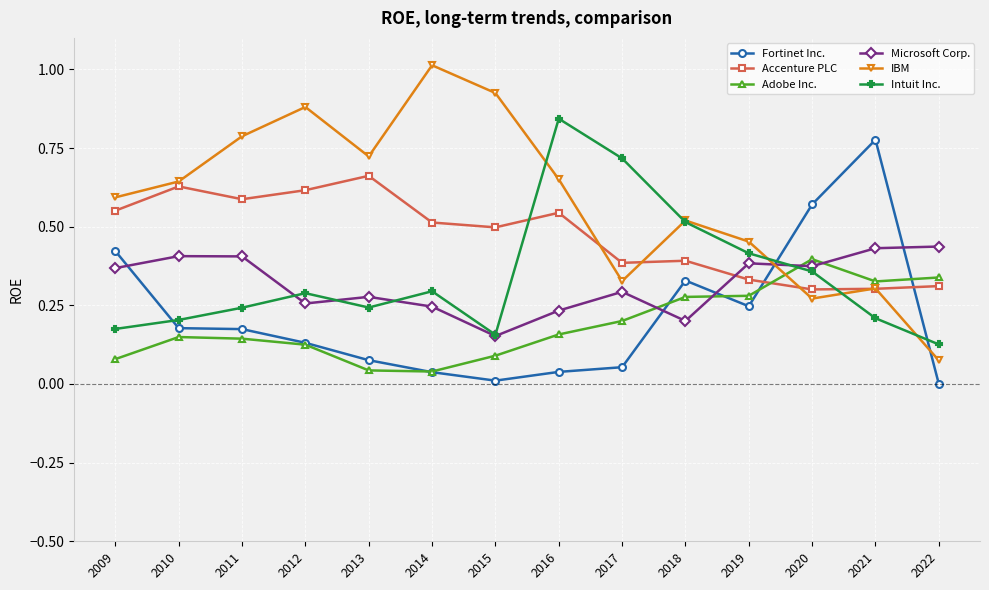

Is it true that Adobe Inc. equals 0.1 at 2012?

True